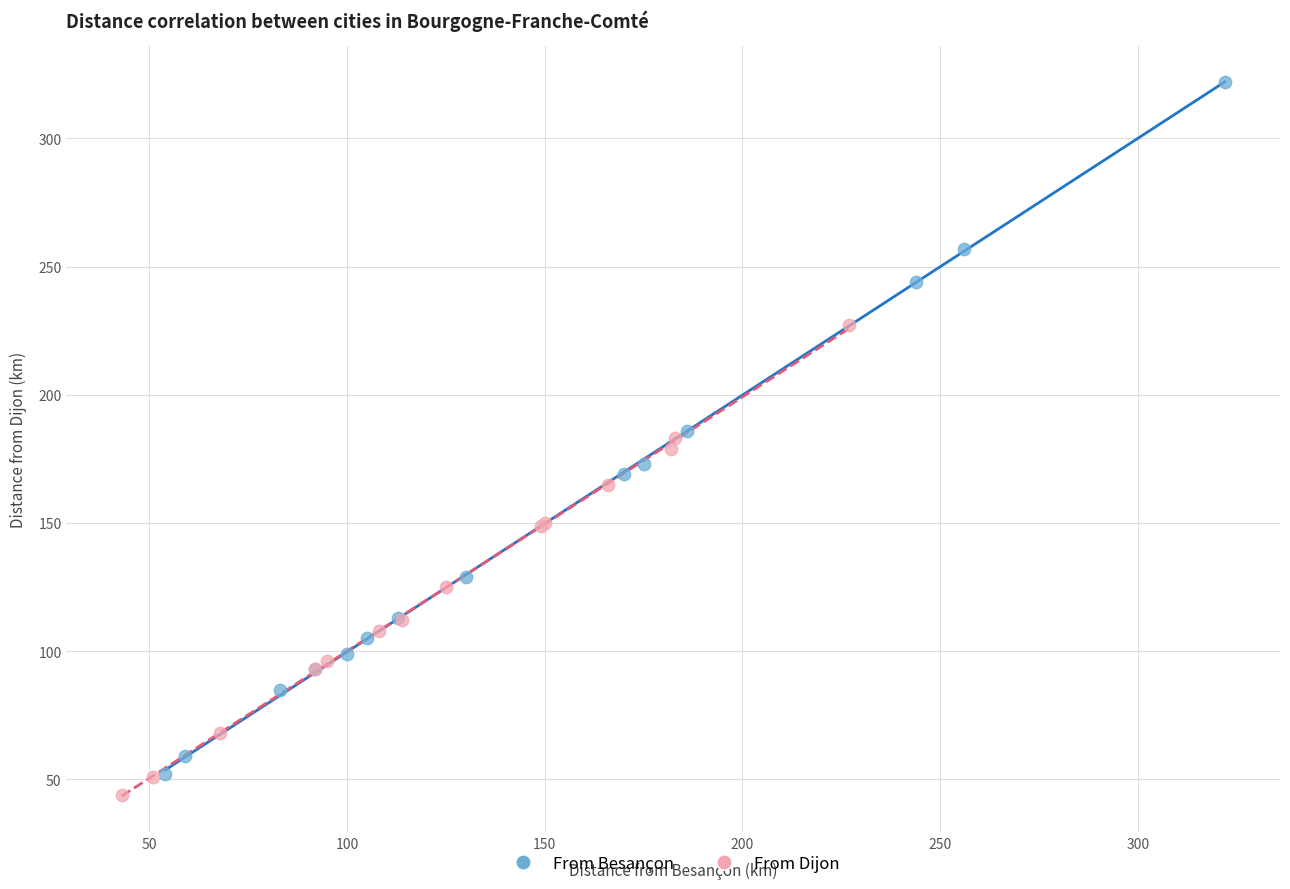

Which series has the largest Y range (max minus min)?

From Besançon